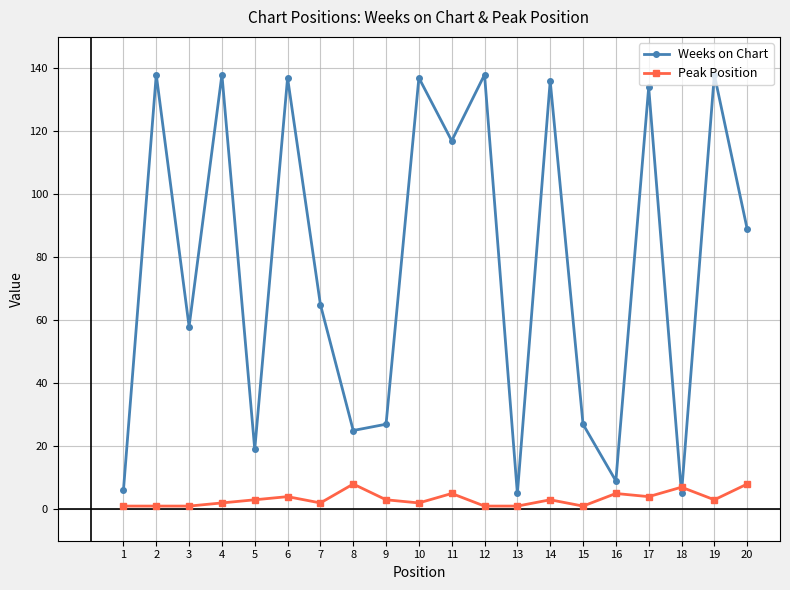

List the series in order of their peak value, lowest first.

Peak Position, Weeks on Chart